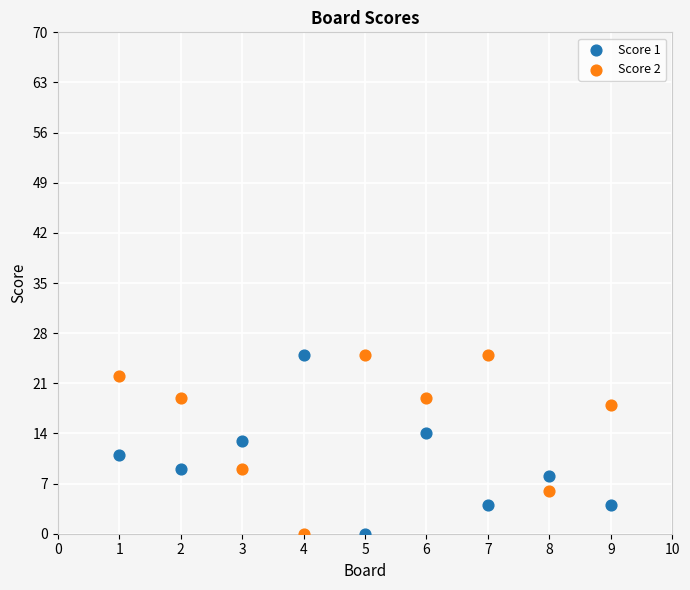

What are all the series names shown in the legend?

Score 1, Score 2